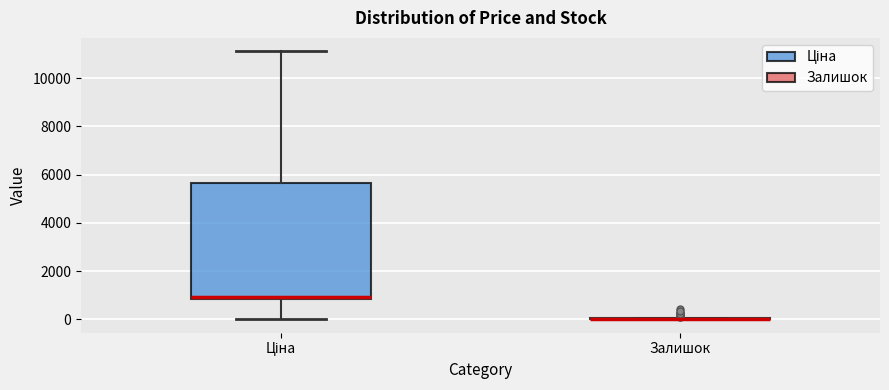

Comparing the boxes themselves (not the whiskers), which one is the tallest?

Ціна